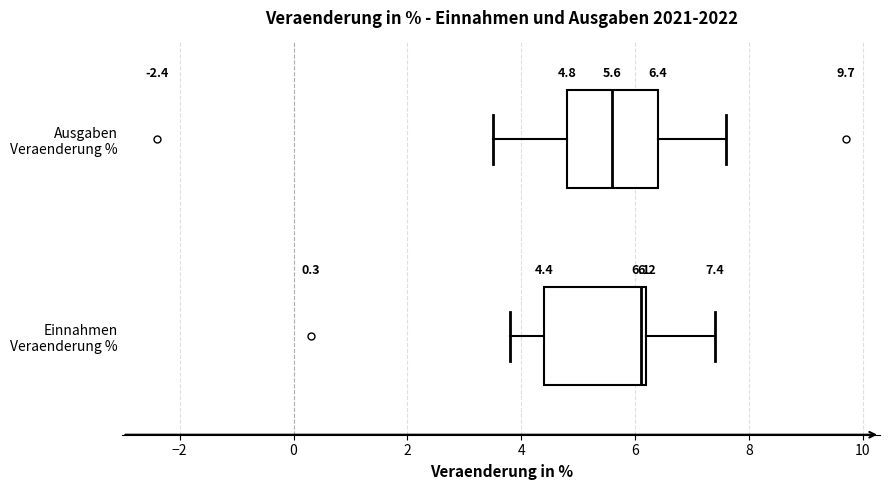

Which box's median line is the furthest to the right?

Einnahmen Veraenderung %